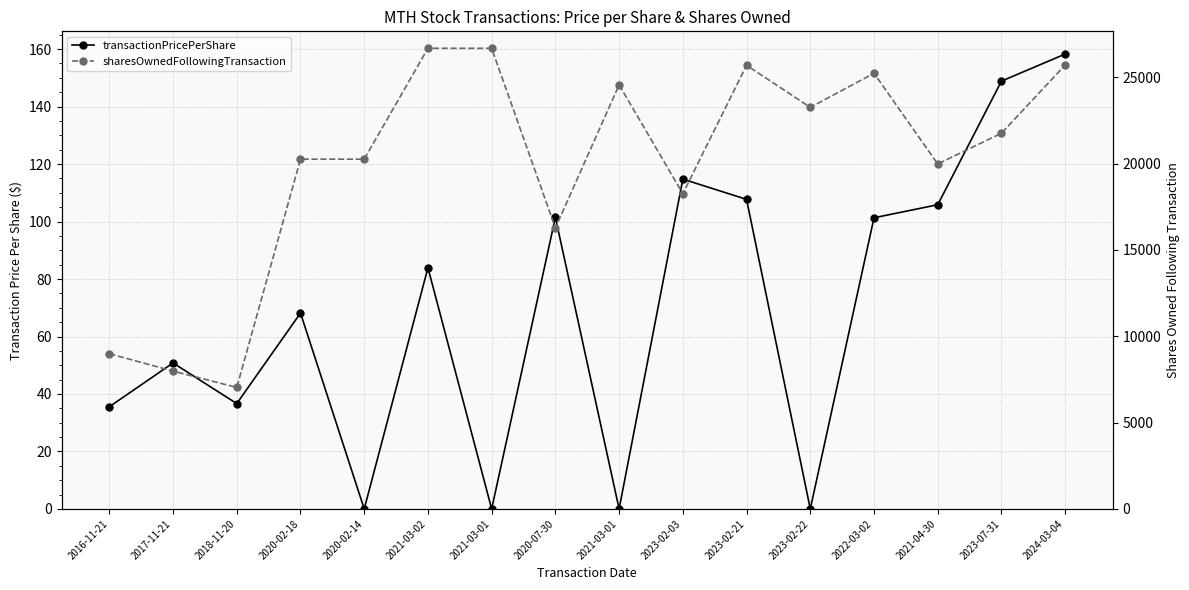

Reading left to right, what are all the values shown in this chart?

transactionPricePerShare: 35.5	50.8	36.7	68.2	0.0	83.9	0.0	101.5	0.0	114.8	107.7	0.0	101.3	105.8	148.9	158.3
sharesOwnedFollowingTransaction: 8991.0	7984.0	7038.0	20260.0	20260.0	26682.0	26682.0	16272.0	24565.0	18256.0	25698.0	23261.0	25235.0	19982.0	21761.0	25714.0